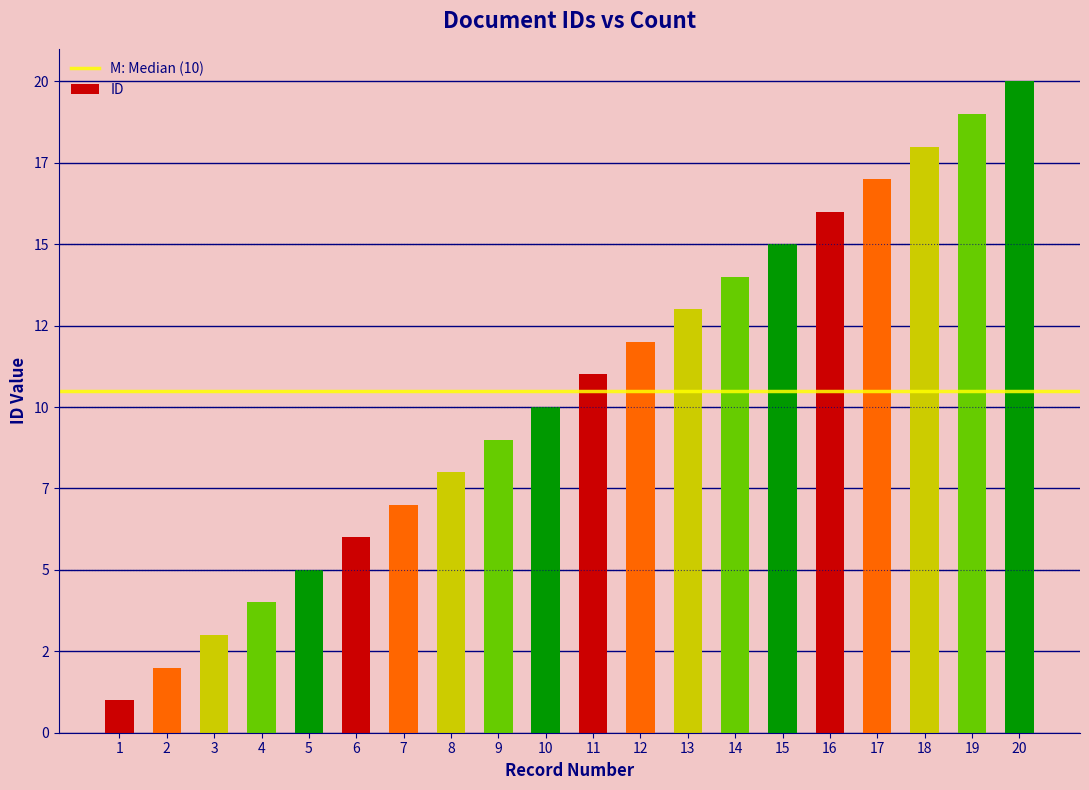

What is the smallest value displayed?

1